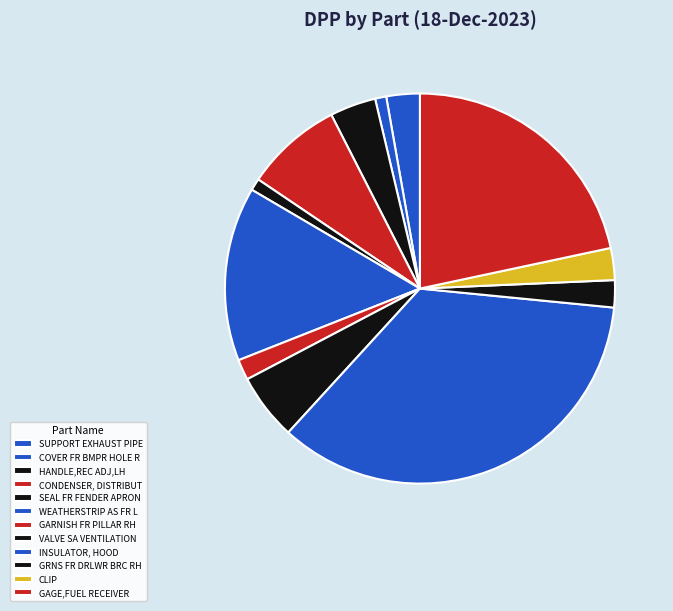

True or false: CLIP accounts for 11% of the total.

False